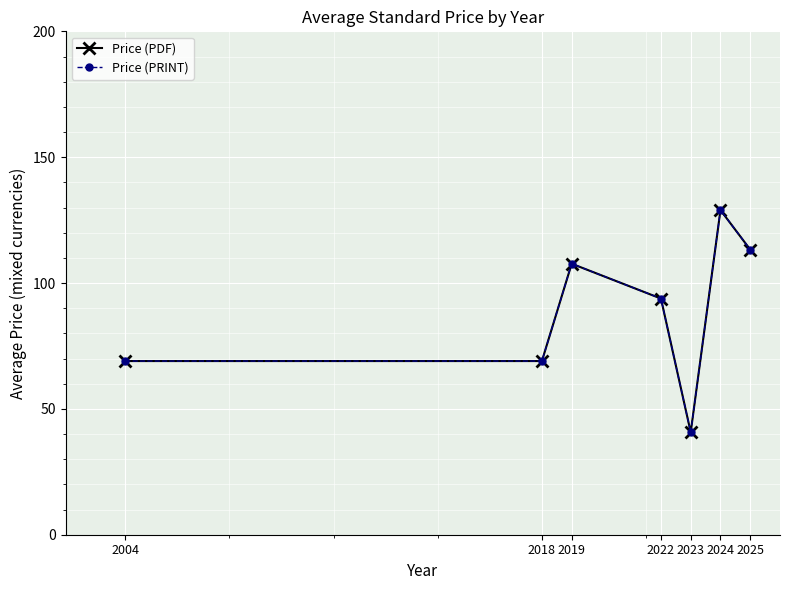

Is this an area chart (filled region under the line)?

No